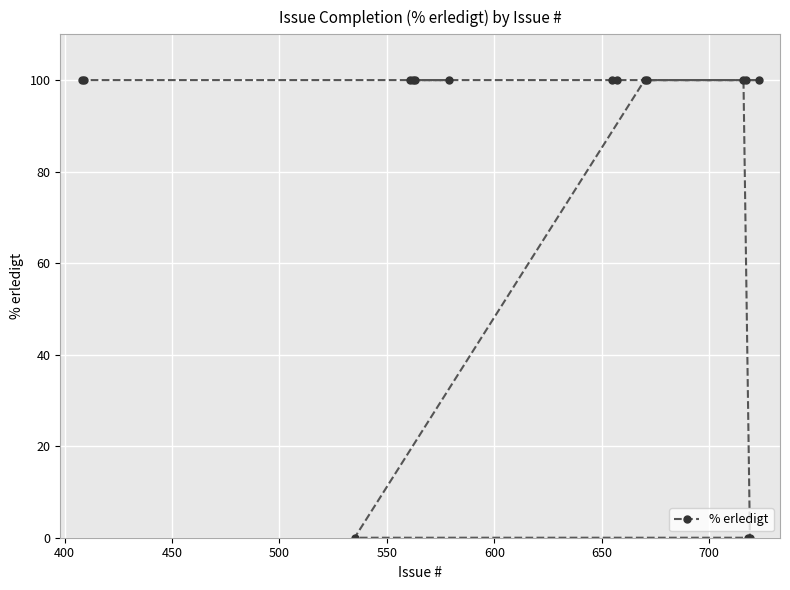

True or false: there are more than 0 points higher than both neighbors.

False